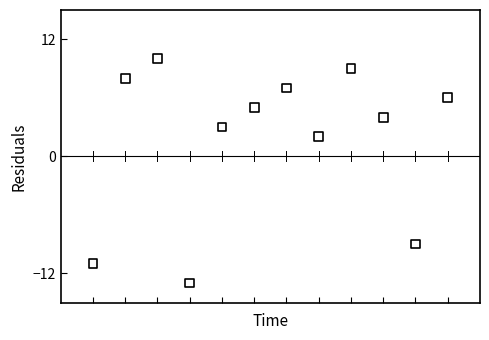

What is the range of X values (max minus min)?

11